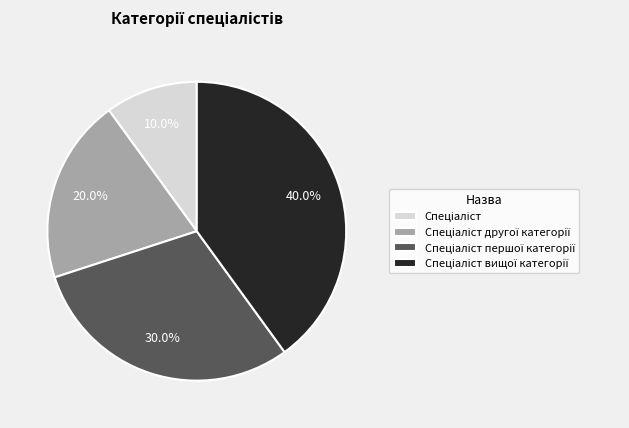

To the nearest percent, what is the average slice percentage?

25%